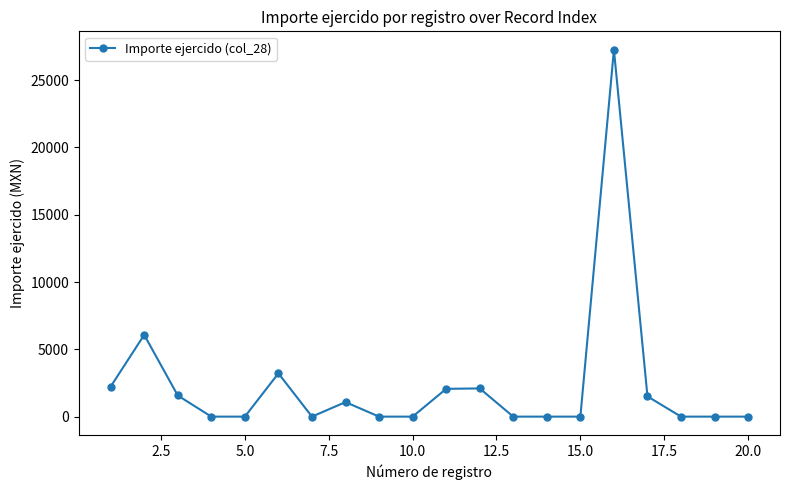

What is the maximum value shown in the chart?

27256.5